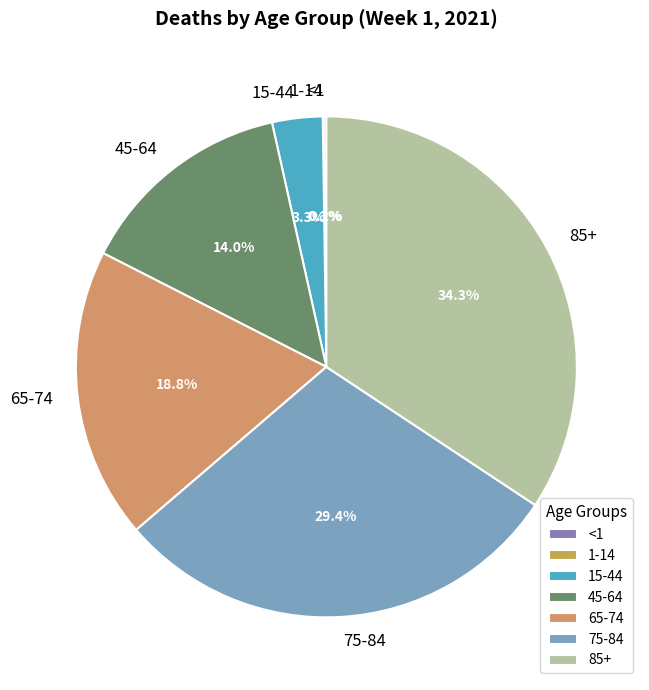

What is the largest slice in the pie chart?

85+